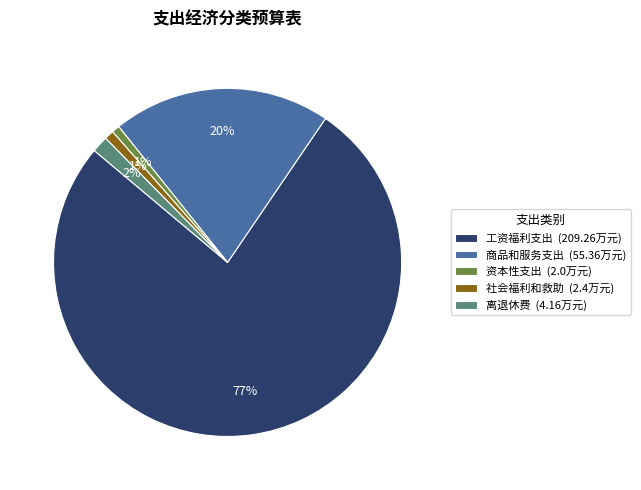

How many segments does this pie chart have?

5